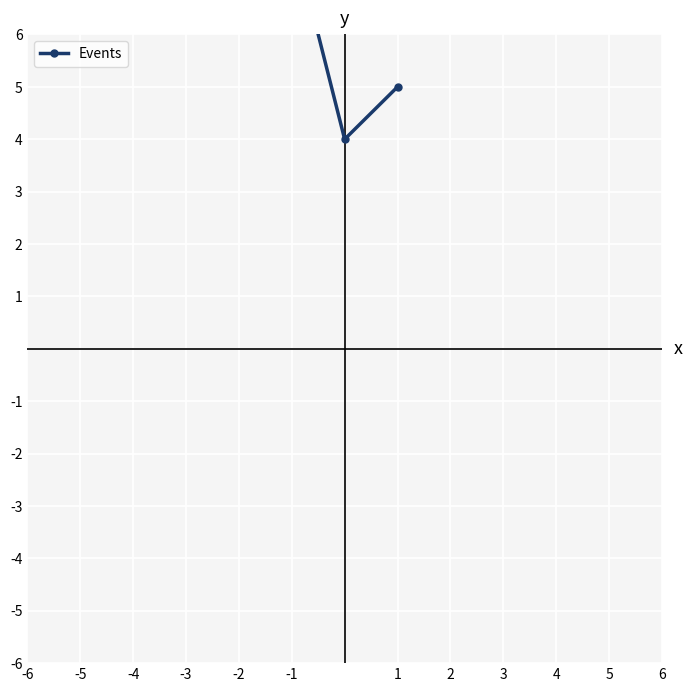

Reading left to right, transcribe all the data shown in this chart.

8	4	5